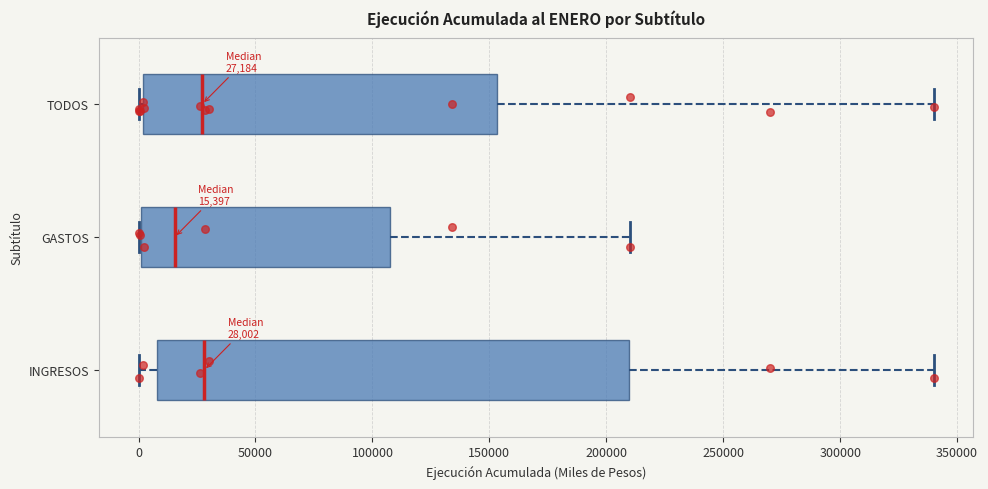

Comparing the boxes themselves (not the whiskers), which one is the widest?

INGRESOS